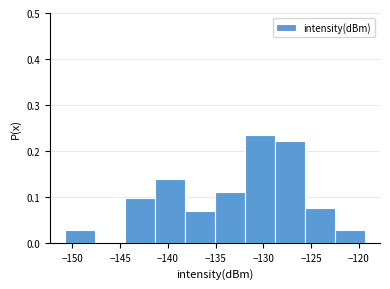

Reading left to right, transcribe this chart: for each bar, give the range it covers on the x-axis and its height. Neither the bar edges nor the heights are printed on the chart, so give them approximately, as read against the axes.

-151.0 to -147.5: 0.03
-147.5 to -144.5: 0
-144.5 to -141.5: 0.10
-141.5 to -138.0: 0.14
-138.0 to -135.0: 0.07
-135.0 to -132.0: 0.11
-132.0 to -129.0: 0.23
-129.0 to -125.5: 0.22
-125.5 to -122.5: 0.08
-122.5 to -119.5: 0.03